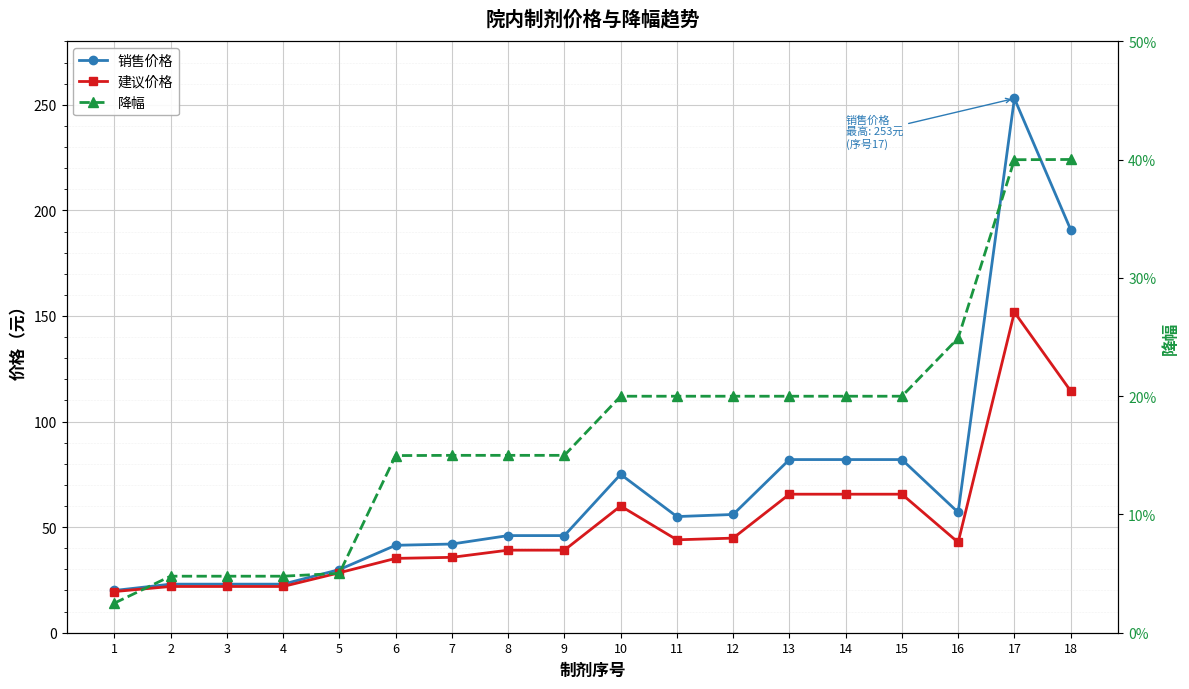

Is the value of 降幅 at 2 greater than the value of 销售价格 at 7?

No